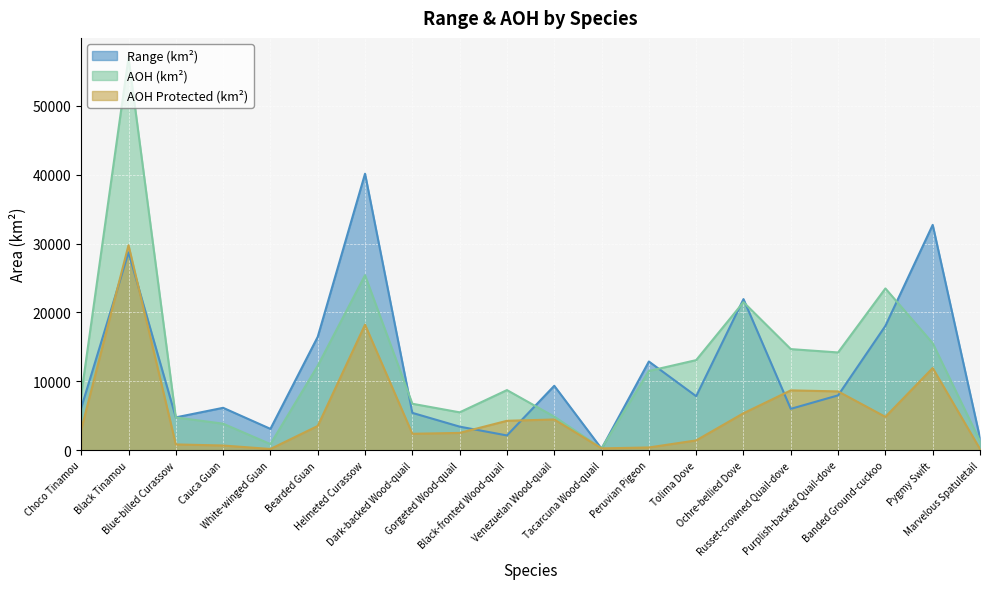

True or false: AOH (km²) has more than 1 interior local peaks.

True